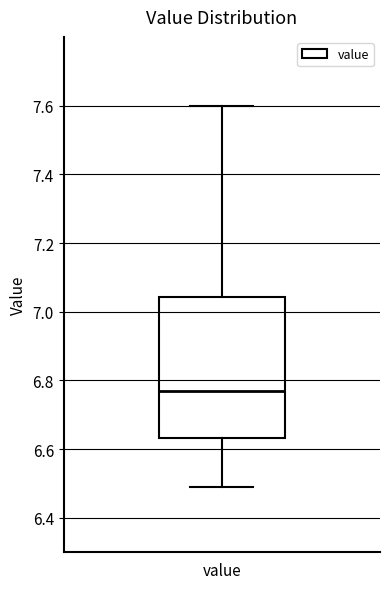

Transcribe this box plot: give where the median line is, the range the box spans, and where the two whiskers end, as read against the y-axis. The values are not printed on the chart, so give them approximately, as read against the axis.

median 6.78, box 6.64 to 7.04, whiskers 6.50 to 7.60